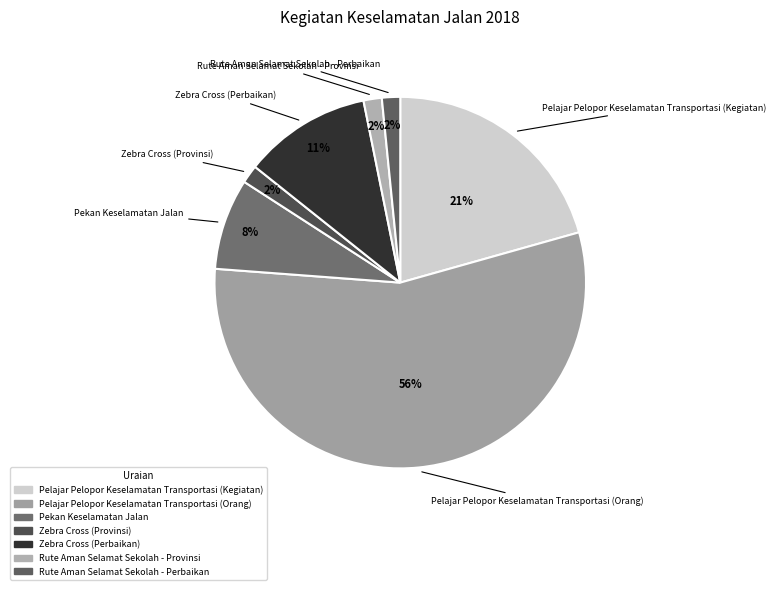

How many segments does this pie chart have?

7